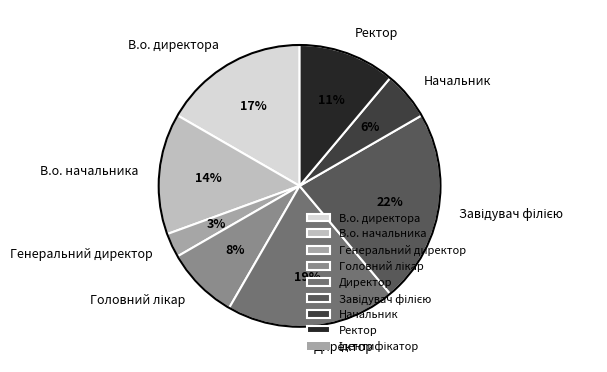

How many segments does this pie chart have?

8